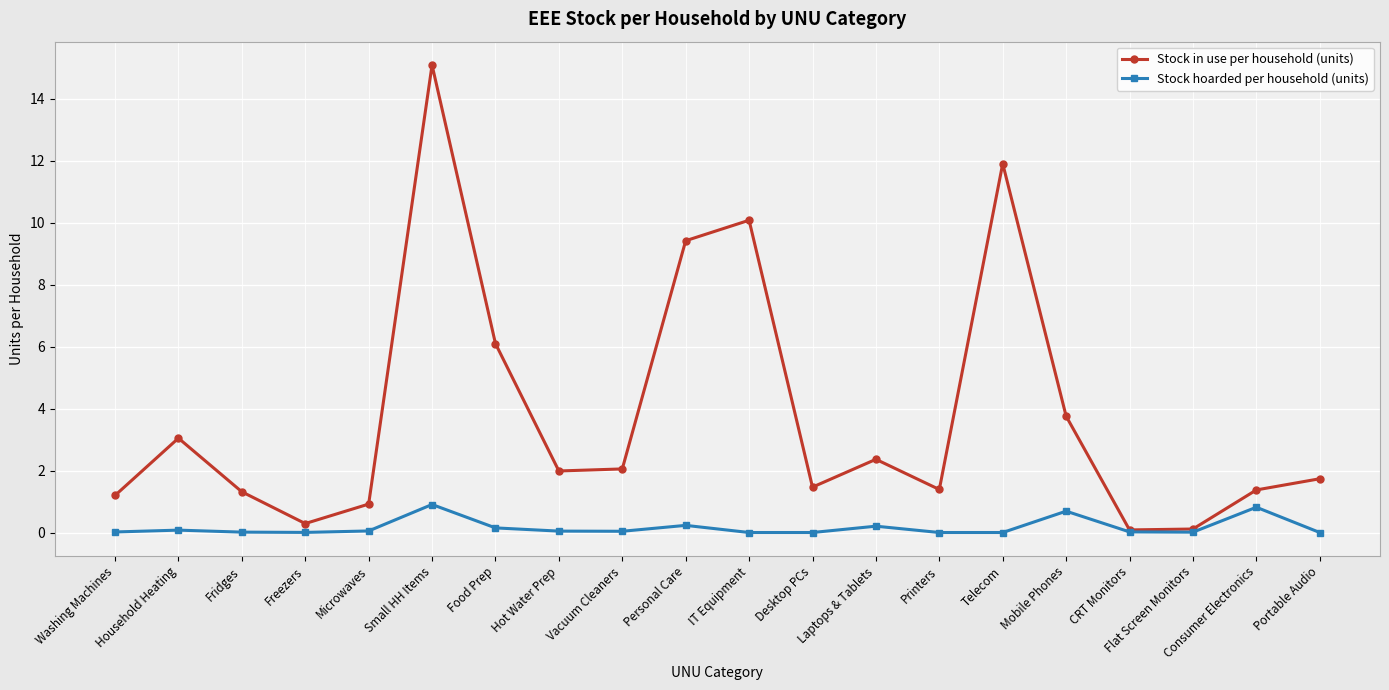

Which series has the largest total across all categories?

Stock in use per household (units)